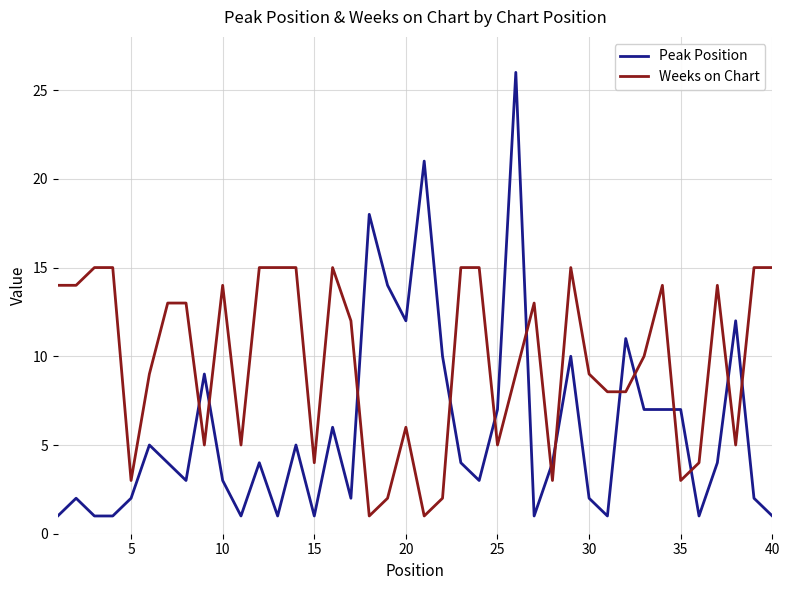

Which series ends up on top after the final intersection of Weeks on Chart and Peak Position?

Weeks on Chart